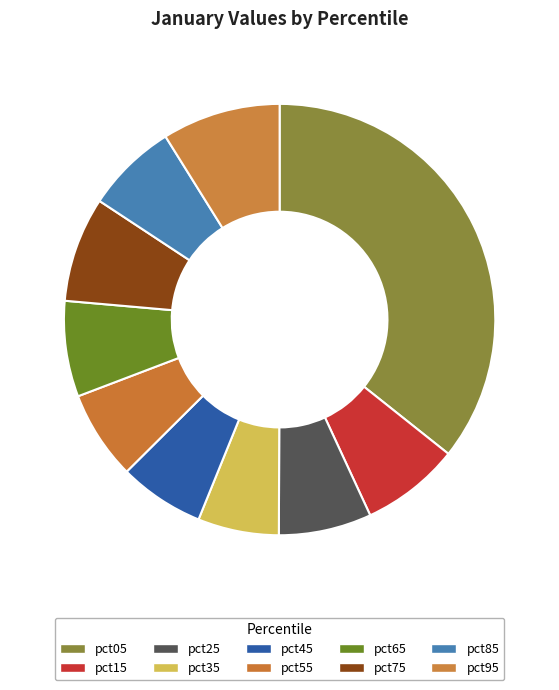

Which has a higher value, pct45 or pct55?

pct55